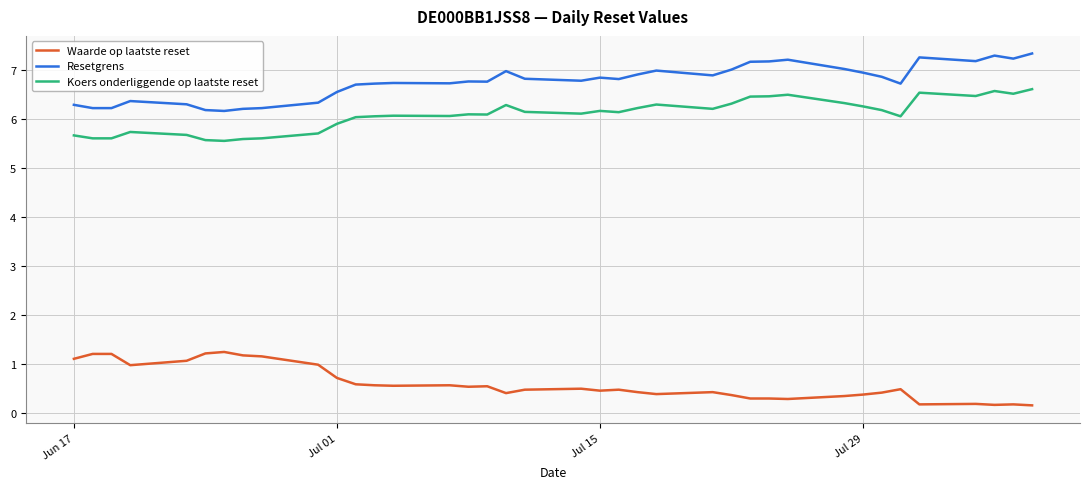

List the series in order of their peak value, highest first.

Resetgrens, Koers onderliggende op laatste reset, Waarde op laatste reset